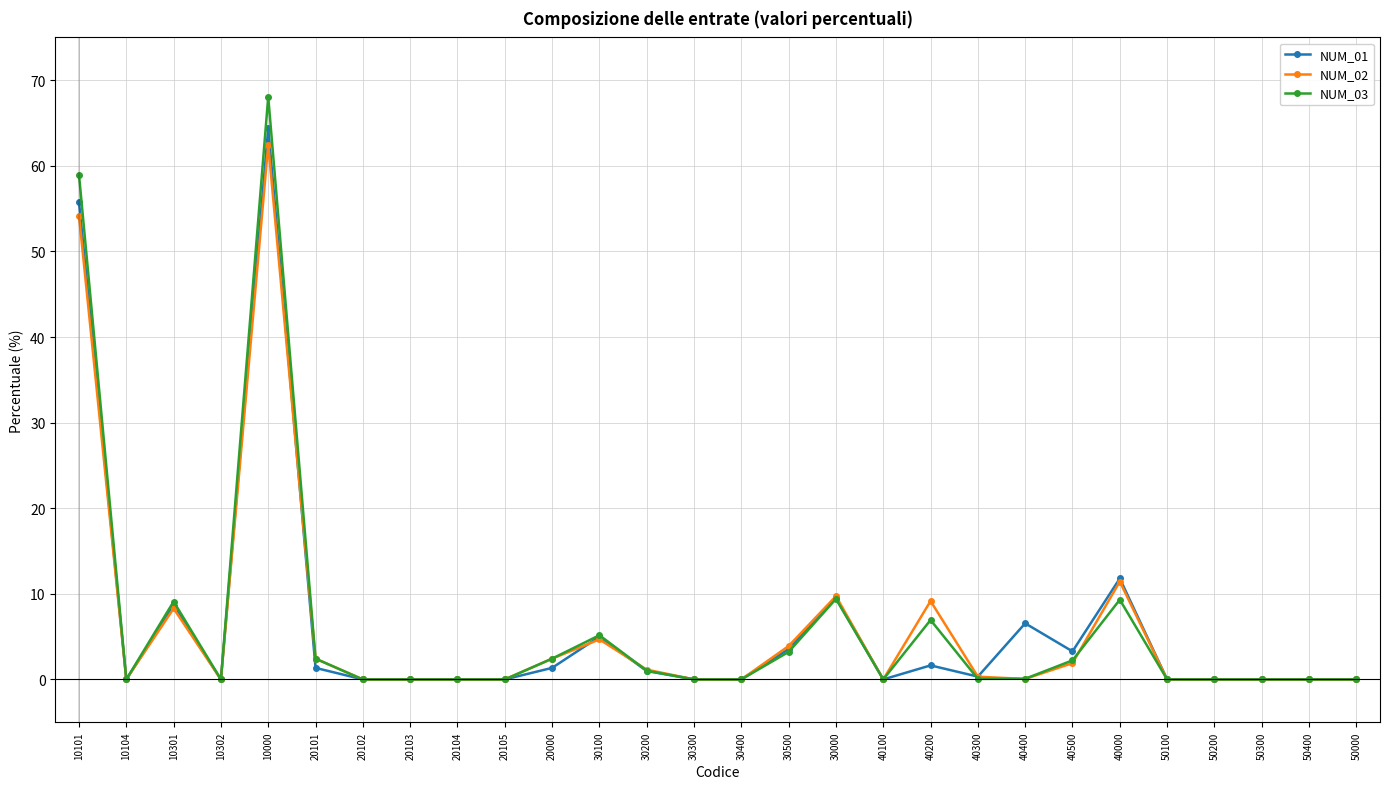

What is the sum of all NUM_03 values?

178.4